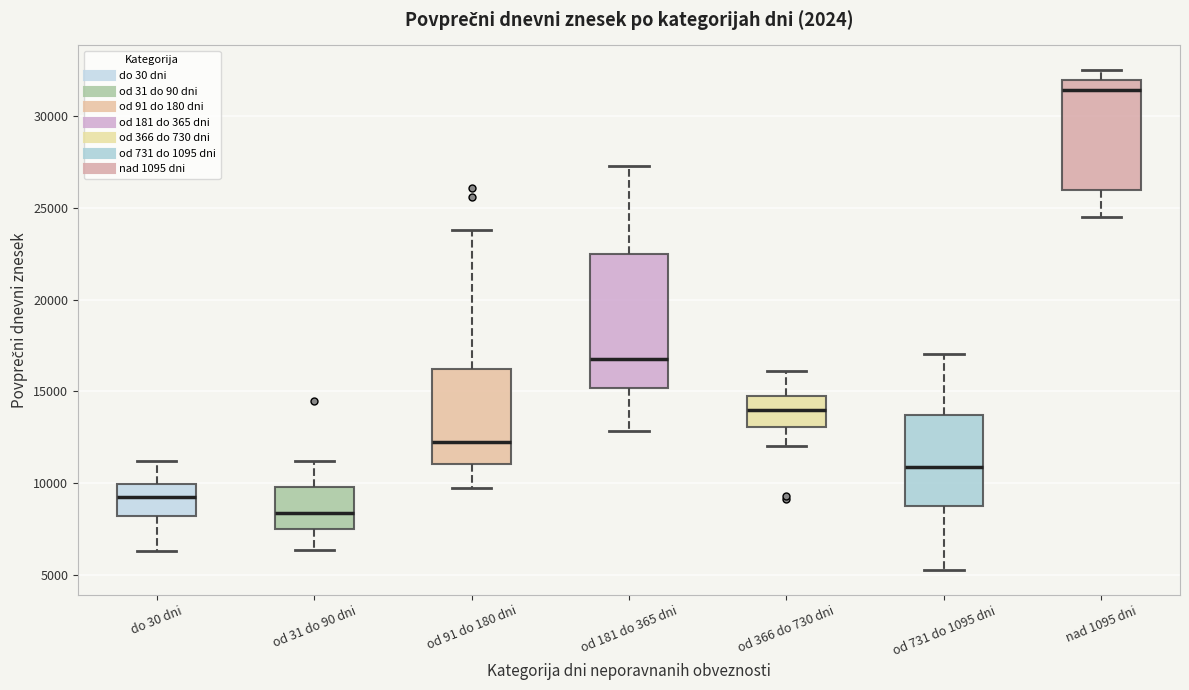

Which box's median line is the highest?

nad 1095 dni